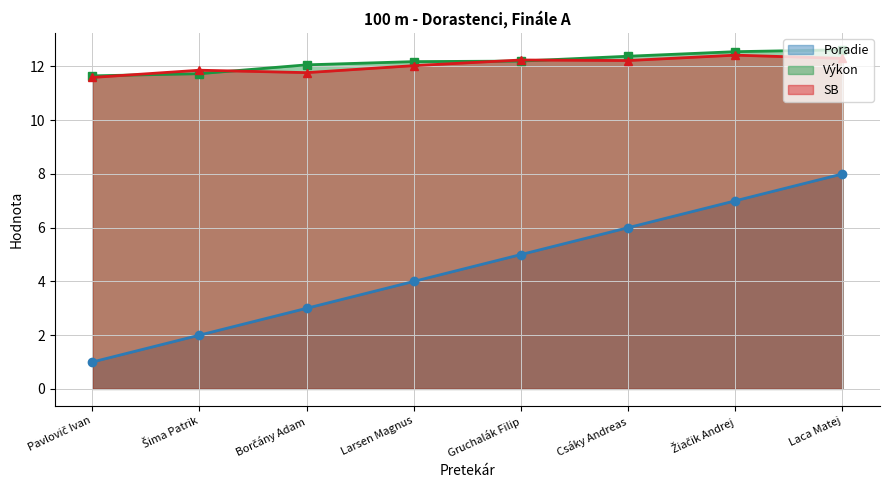

True or false: SB and Poradie cross at least once.

False